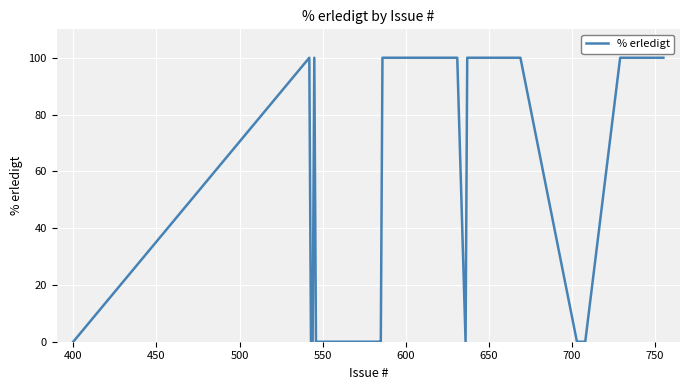

What is the maximum value shown in the chart?

100